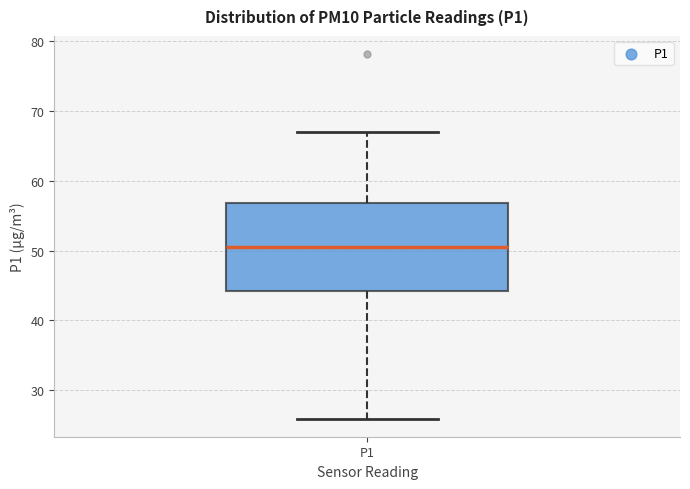

Read this box plot against the y-axis: the position of the median line, the range covered by the box, and the ends of both whiskers. The values are not printed on the chart, so give them approximately, as read against the axis.

median 50, box 44 to 57, whiskers 26 to 67